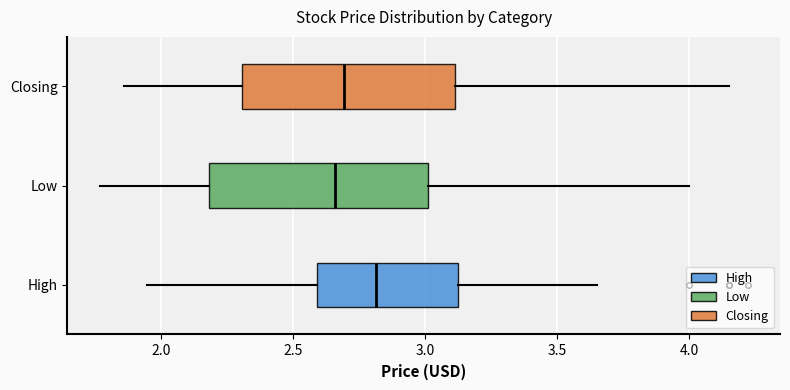

Reading bottom to top, transcribe this box plot: for each box, give where its median line is, the range the box spans, and where its two whiskers end, as read against the x-axis. The values are not printed on the chart, so give them approximately, as read against the axis.

High: median 2.80, box 2.60 to 3.15, whiskers 1.95 to 3.65
Low: median 2.65, box 2.20 to 3.00, whiskers 1.75 to 4.00
Closing: median 2.70, box 2.30 to 3.10, whiskers 1.85 to 4.15